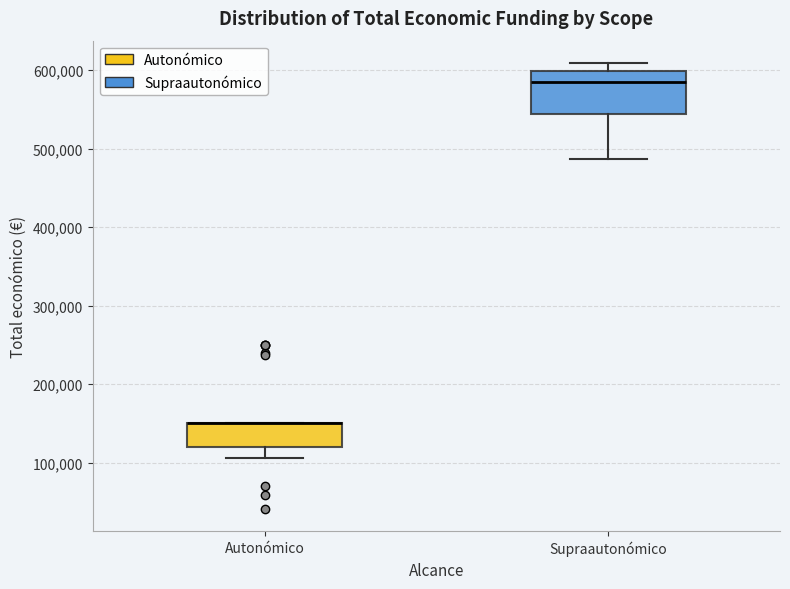

Reading left to right, transcribe this box plot: for each box, give where its median line is, the range the box spans, and where its two whiskers end, as read against the y-axis. The values are not printed on the chart, so give them approximately, as read against the axis.

Autonómico: median 150000 (drawn on the box's upper edge), box 120000 to 150000, whiskers 110000 to 150000
Supraautonómico: median 590000, box 540000 to 600000, whiskers 490000 to 610000